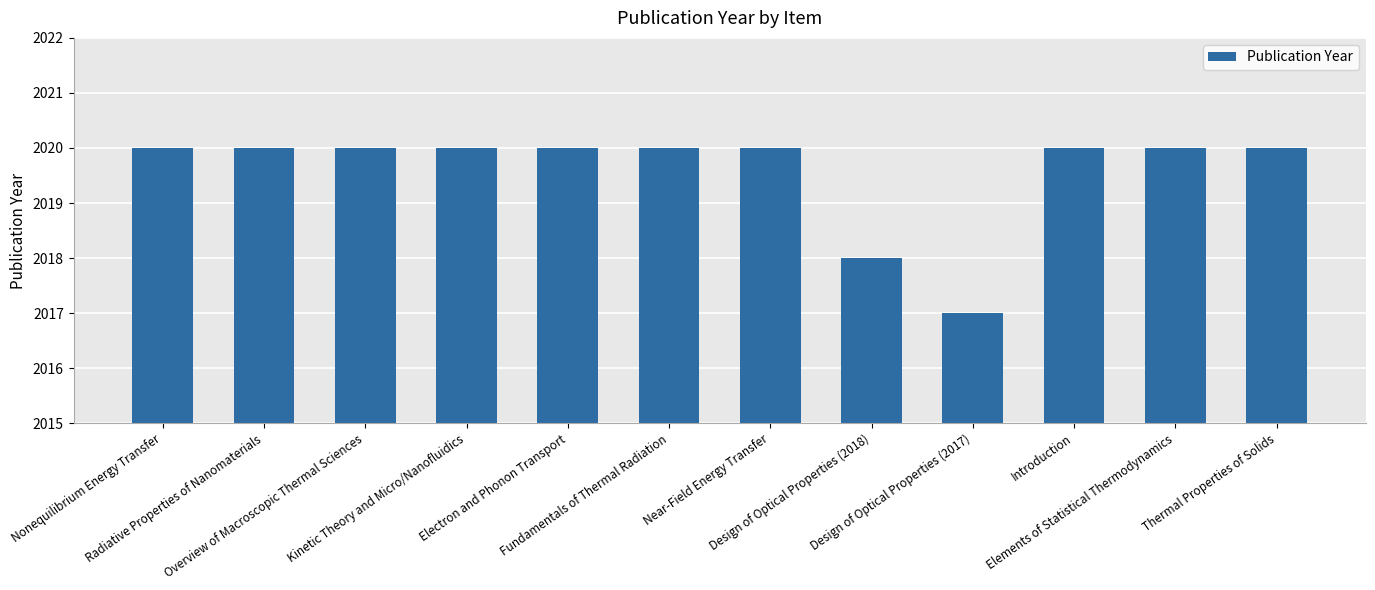

What is the value of the 5th bar from the left?

2020